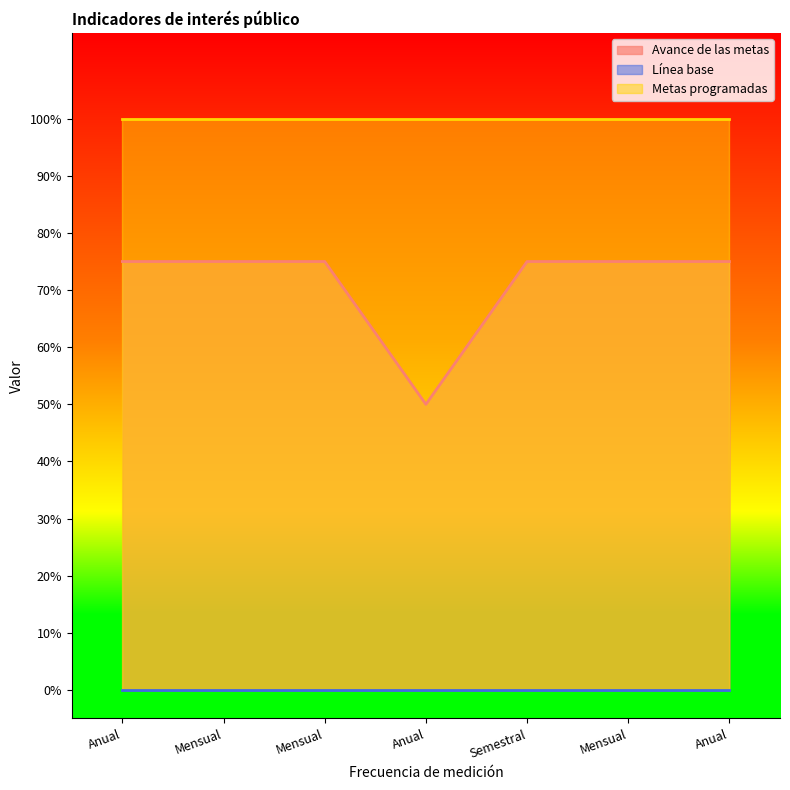

Rank the series by their average value, from highest to lowest.

Metas programadas, Avance de las metas, Línea base